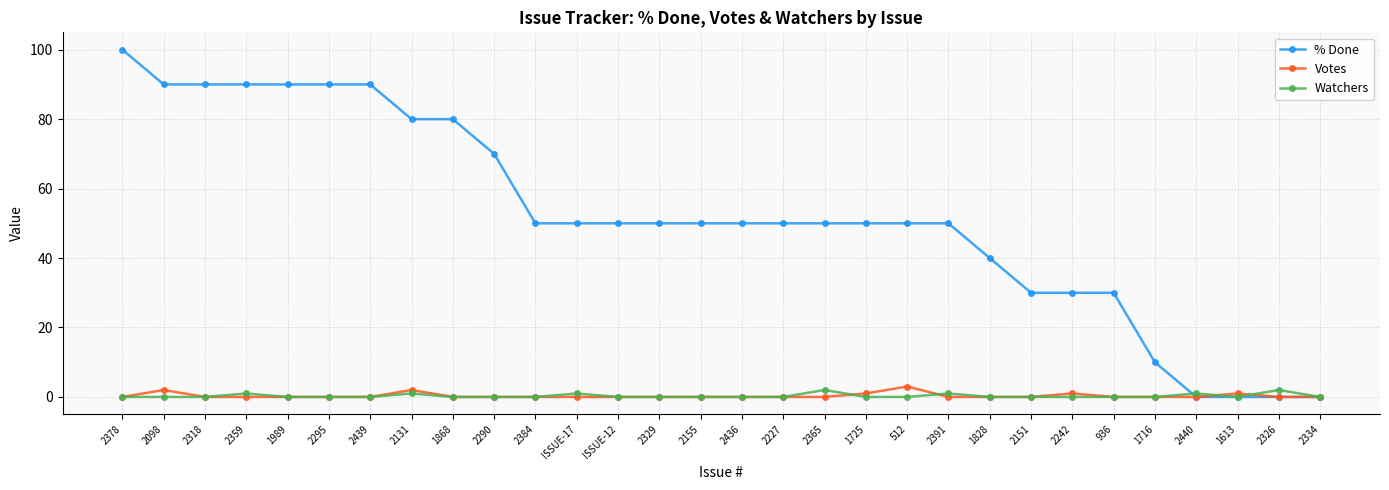

At which category is the sum across all series the highest?

2378